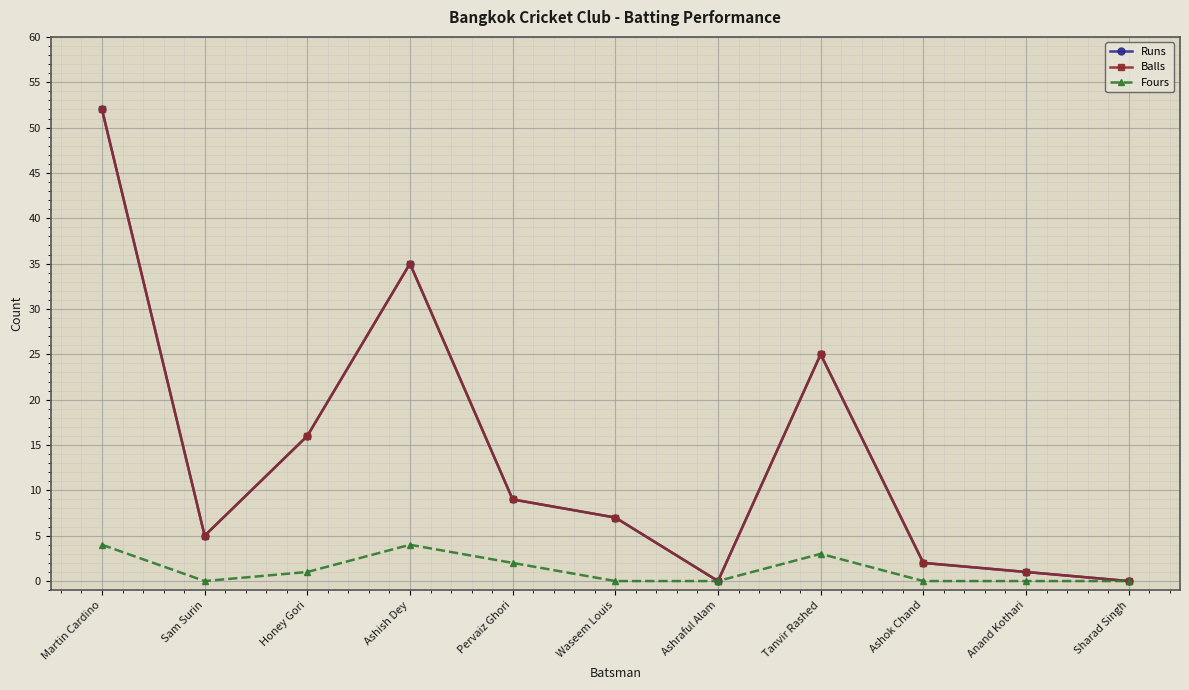

Which category has the highest value in the Runs series?

Martin Cardino